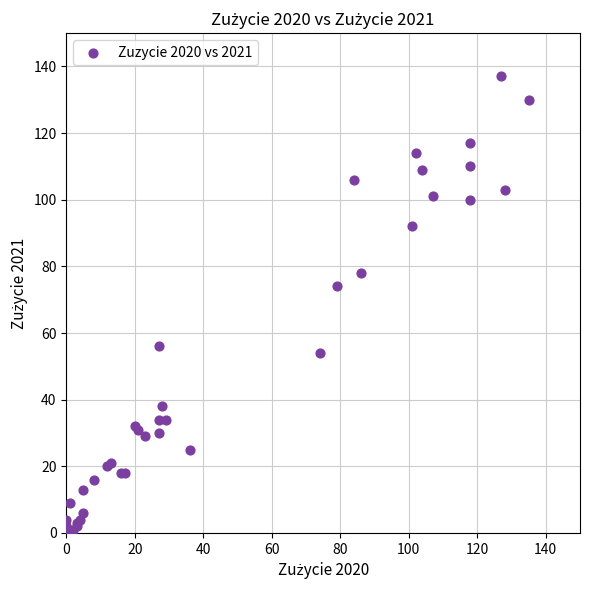

What Y value in the scatter plot is closest to 68?

74